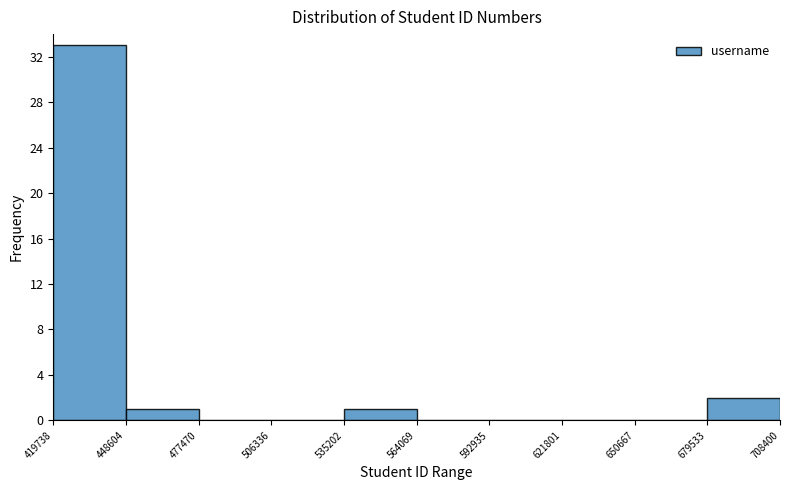

How tall is the bar that spans 419738 to 448604 on the x-axis? The values are not printed on the chart, so give them approximately, as read against the axis.

33